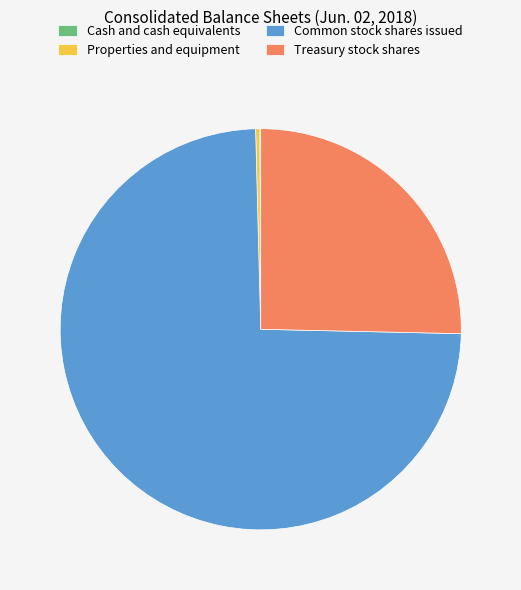

Approximately how many times larger is the value at Common stock shares issued compared to Properties and equipment?

220.7